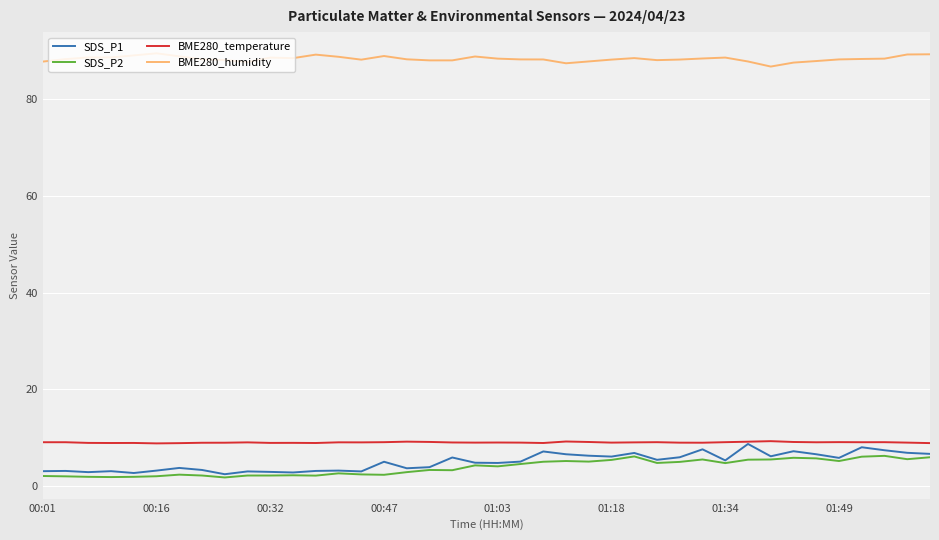

Which series has the largest total across all categories?

BME280_humidity